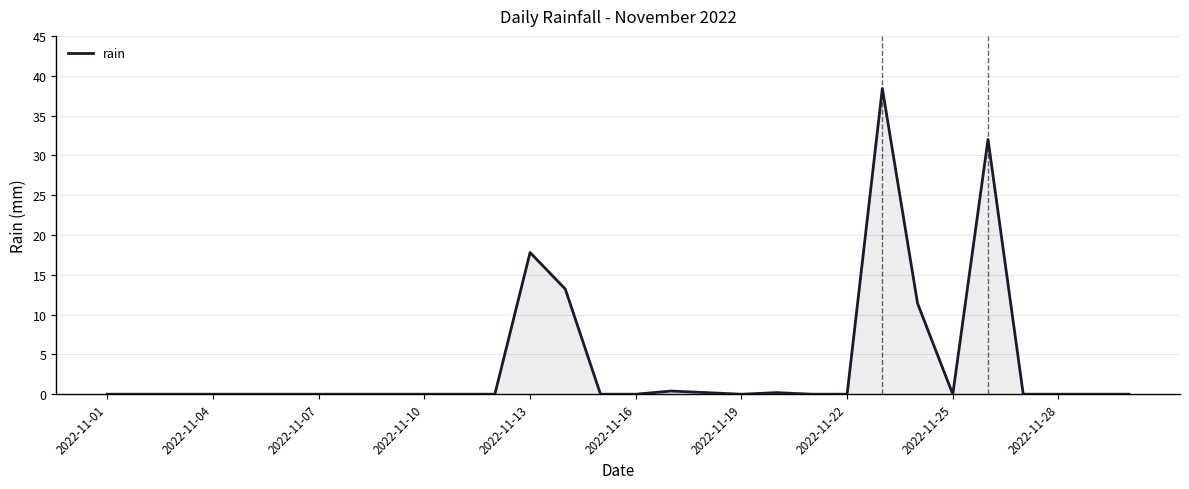

What is the greatest value displayed?

38.4